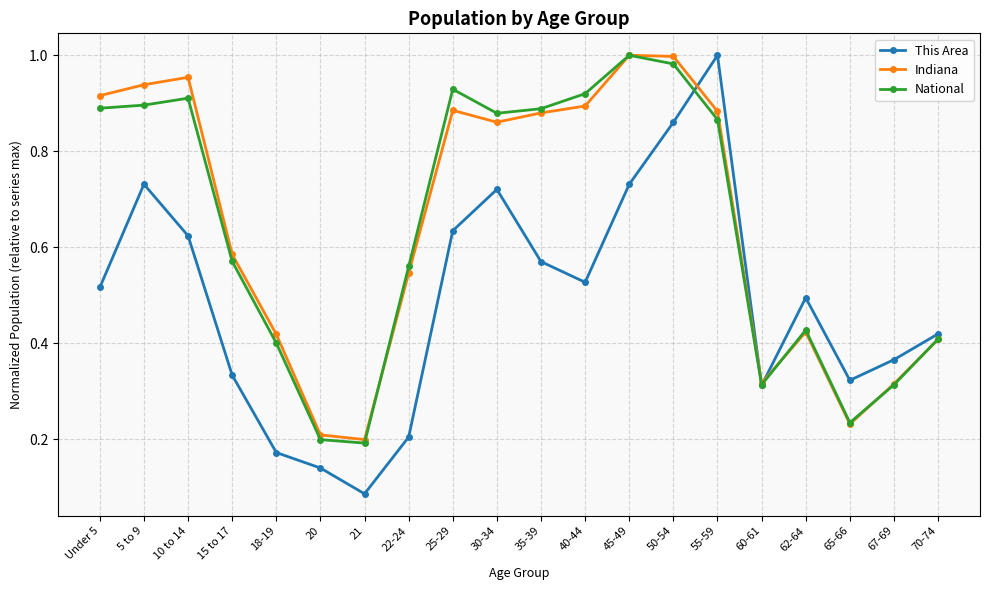

Which series has the largest range (max minus min)?

This Area